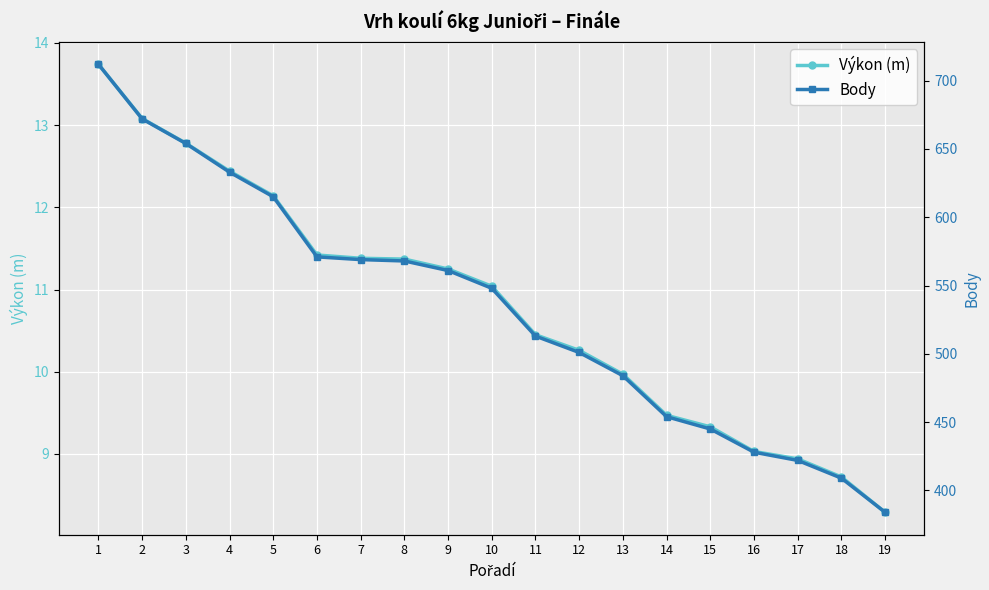

At which label does Body first exceed 548?

1